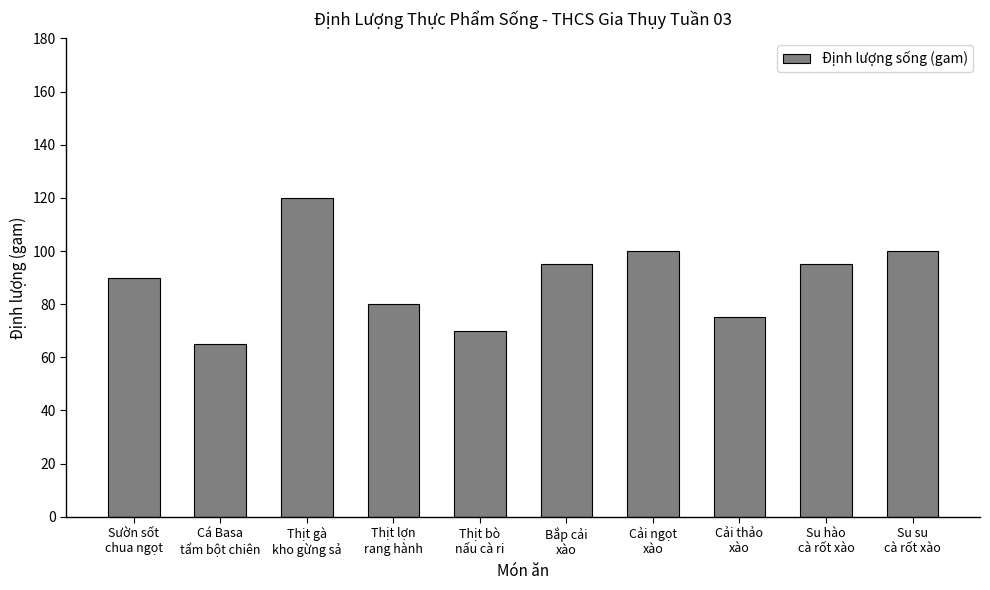

What is the label of the 10th bar from the left?

Su su
cà rốt xào